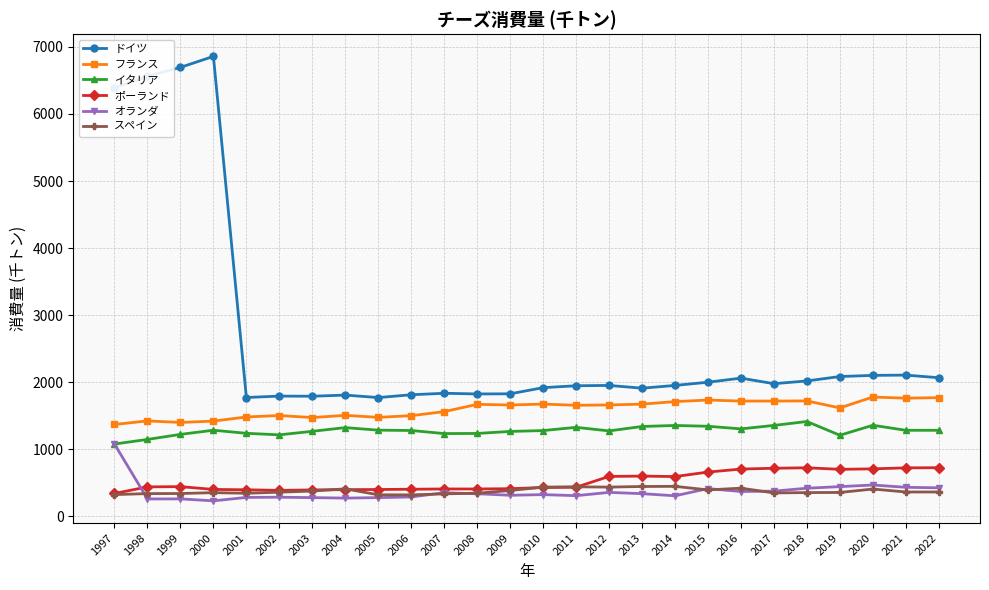

What is the difference between the highest and lowest values at 2021?

1743